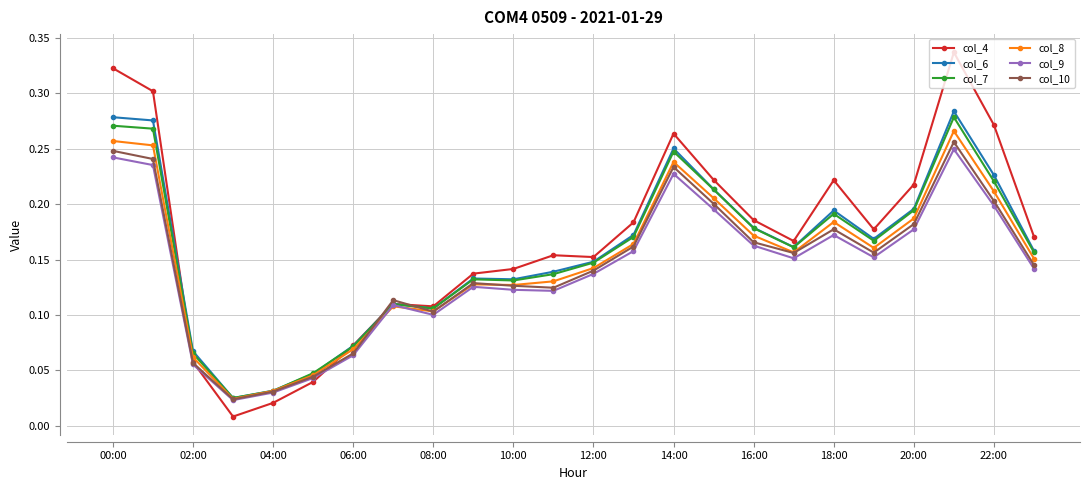

True or false: col_4 has more than 0 points higher than both neighbors.

True